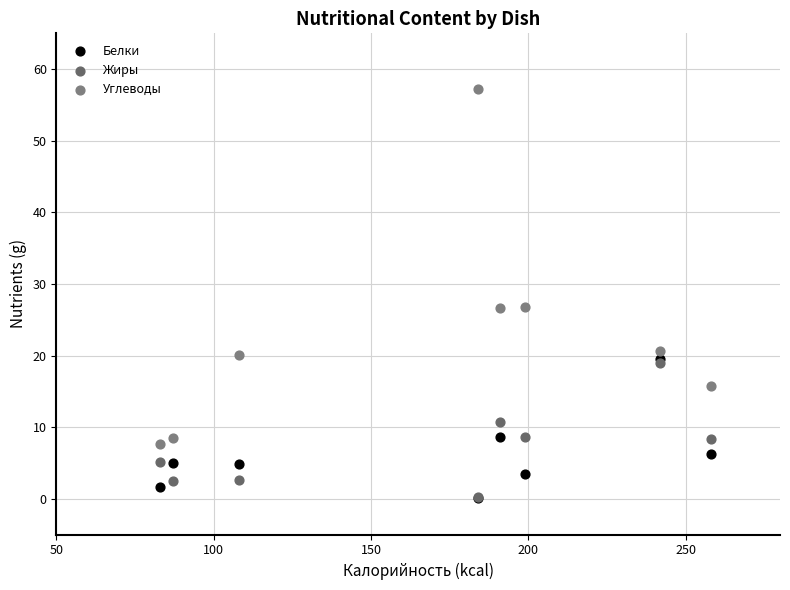

What are all the series names shown in the legend?

Белки, Жиры, Углеводы